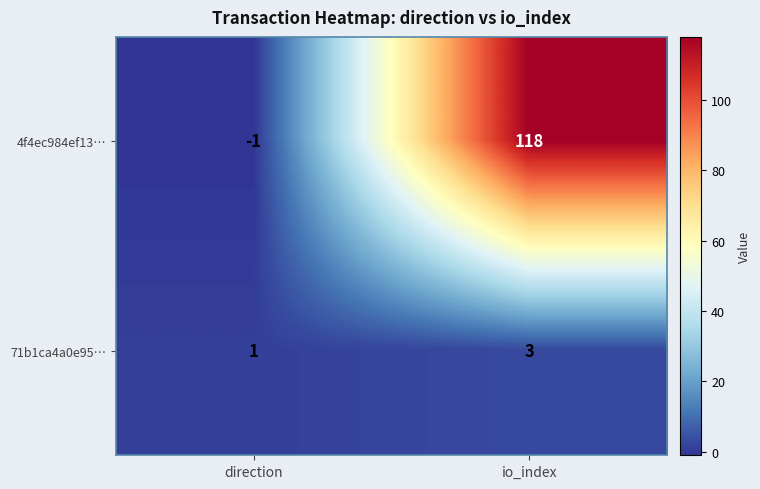

Reading left to right, list all the values displayed in this chart.

4f4ec984ef13…: direction=-1	io_index=118
71b1ca4a0e95…: direction=1	io_index=3